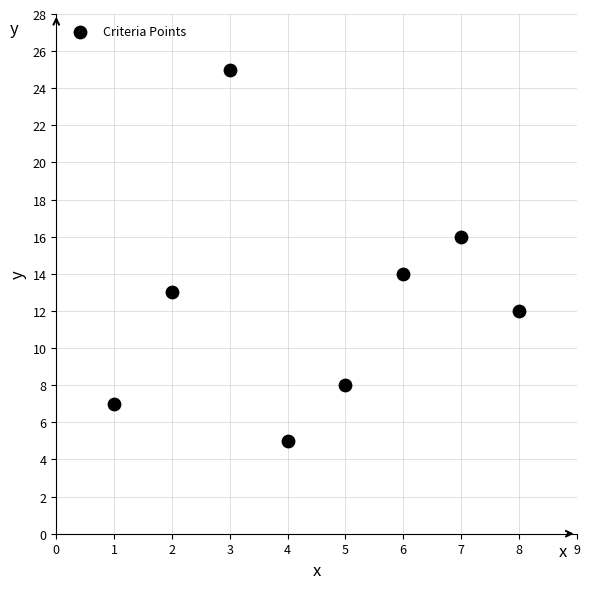

What is the range of Y values (max minus min)?

20